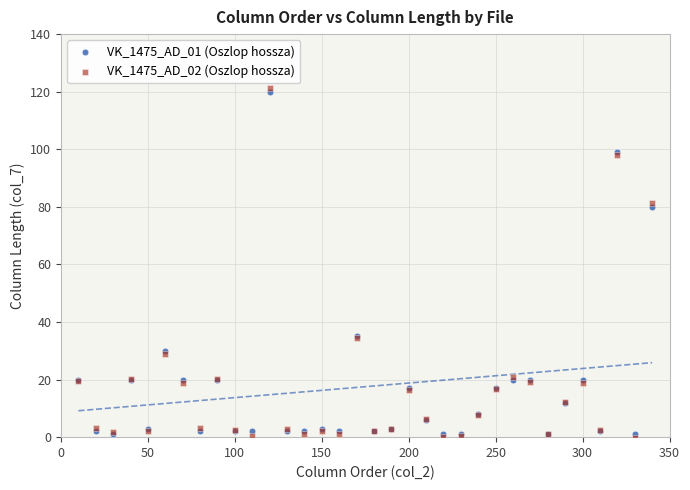

What are all the series names shown in the legend?

VK_1475_AD_01 (Oszlop hossza), VK_1475_AD_02 (Oszlop hossza)